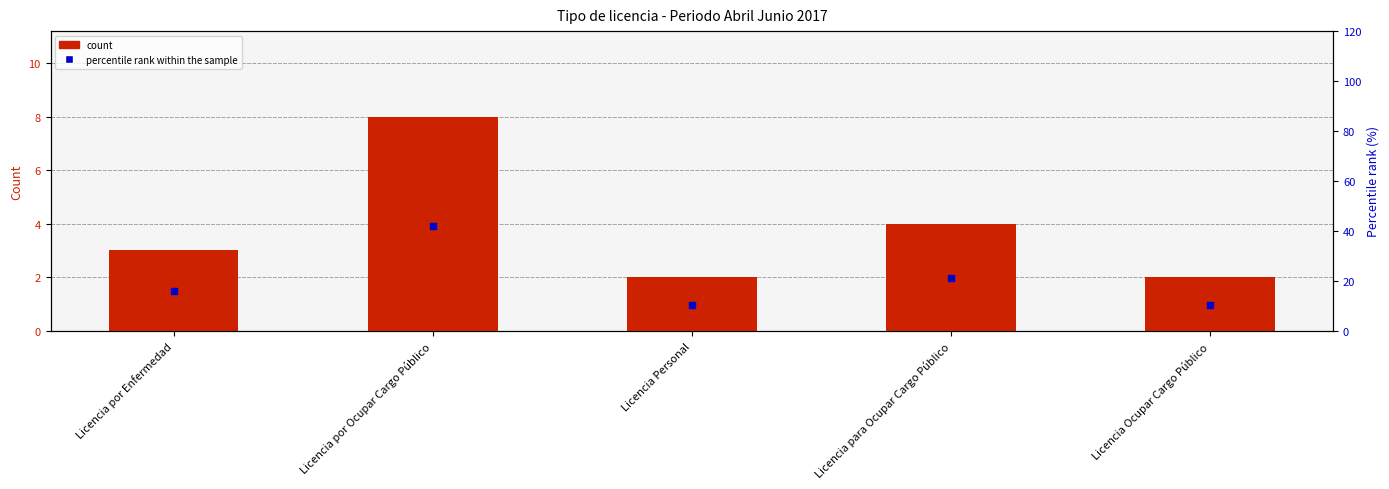

Is the value of percentile rank within the sample at Licencia para Ocupar Cargo Público greater than the value of count at Licencia para Ocupar Cargo Público?

Yes